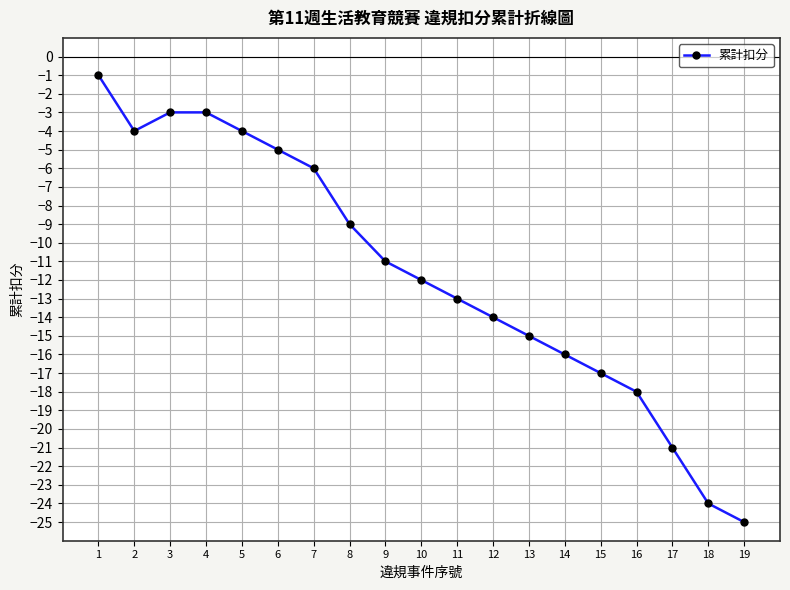

What is the difference between the maximum and minimum values?

24